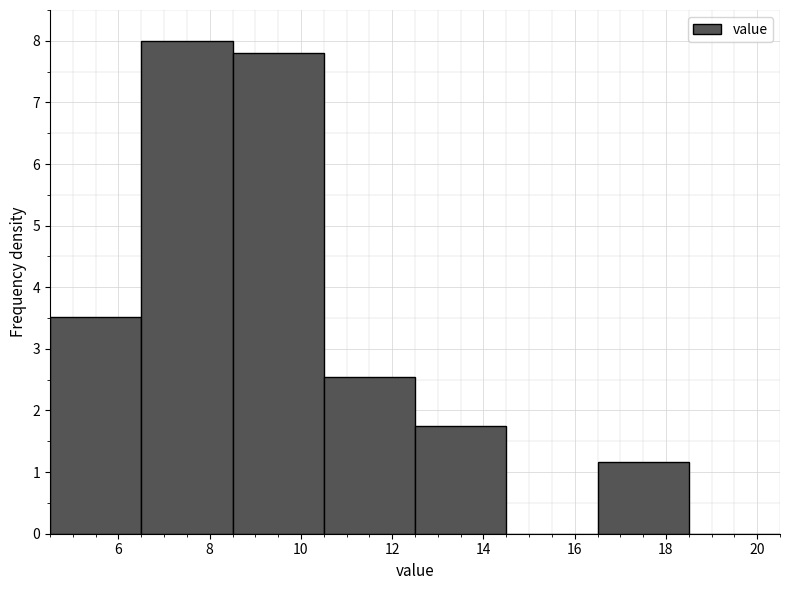

Which range on the x-axis has the tallest bar?

6.5 to 8.5